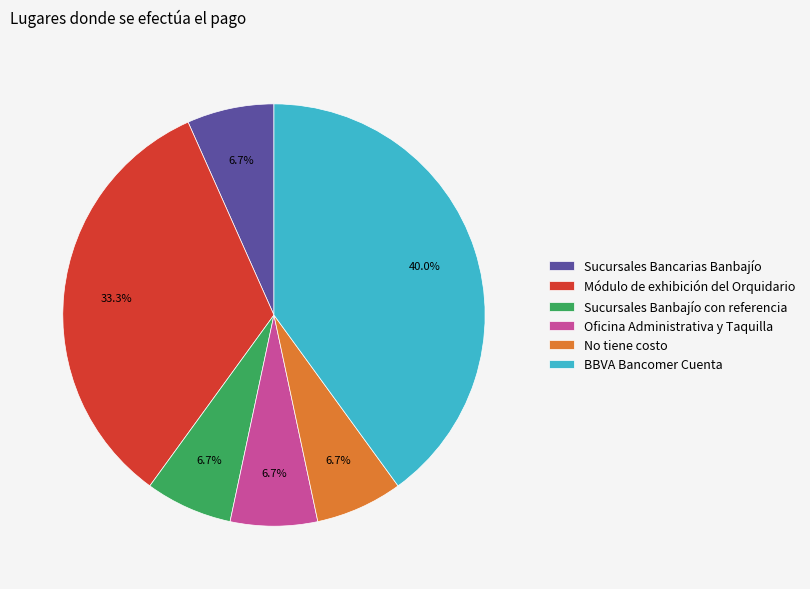

Does Sucursales Bancarias Banbajío account for over 50% of the chart?

No